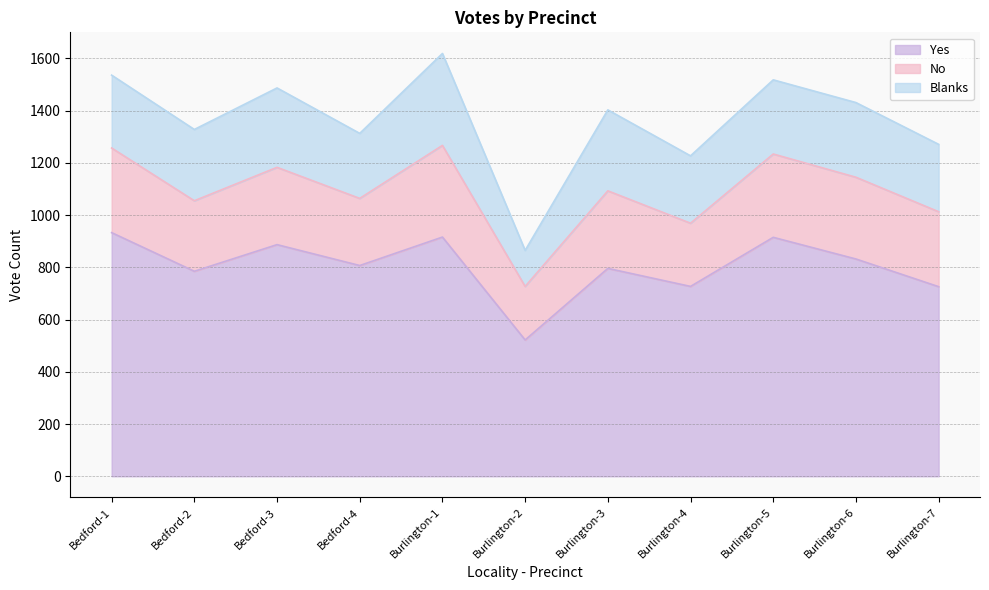

What is the label of the 3rd point from the right?

Burlington-5